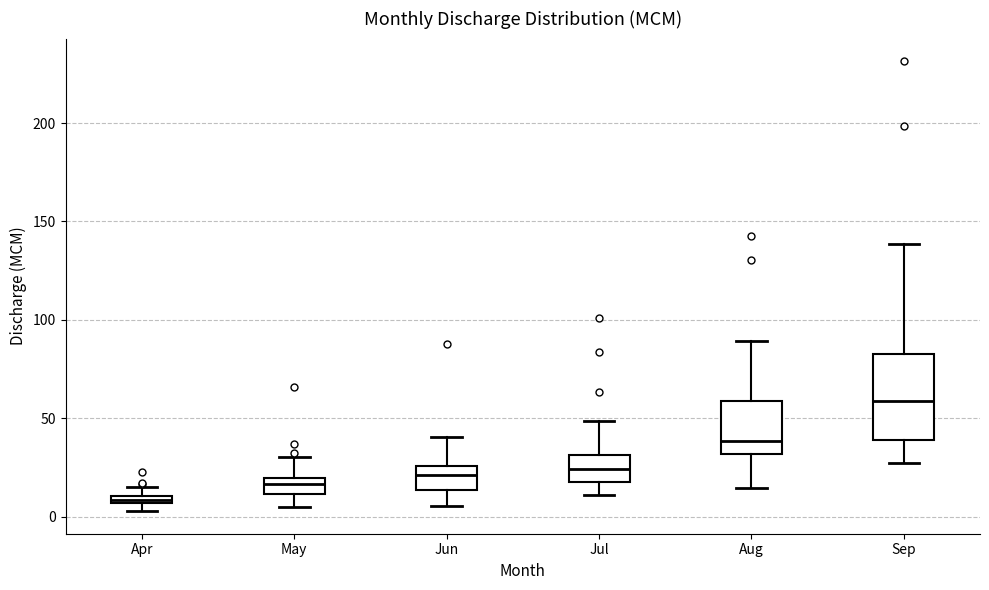

Which box's median line is the highest?

Sep